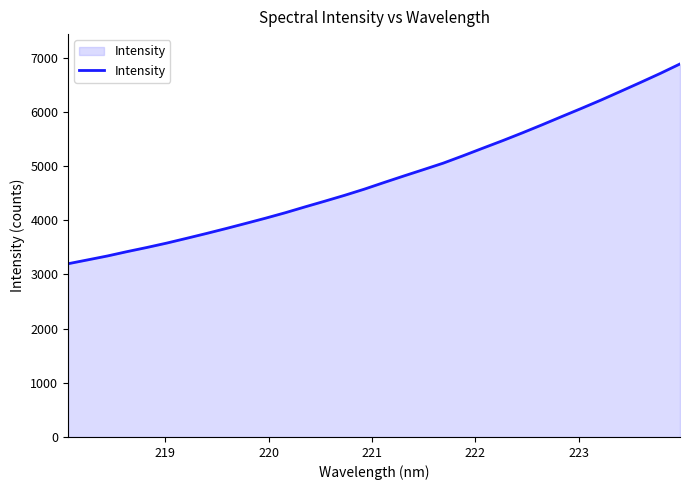

What is the smallest value displayed?

3195.6